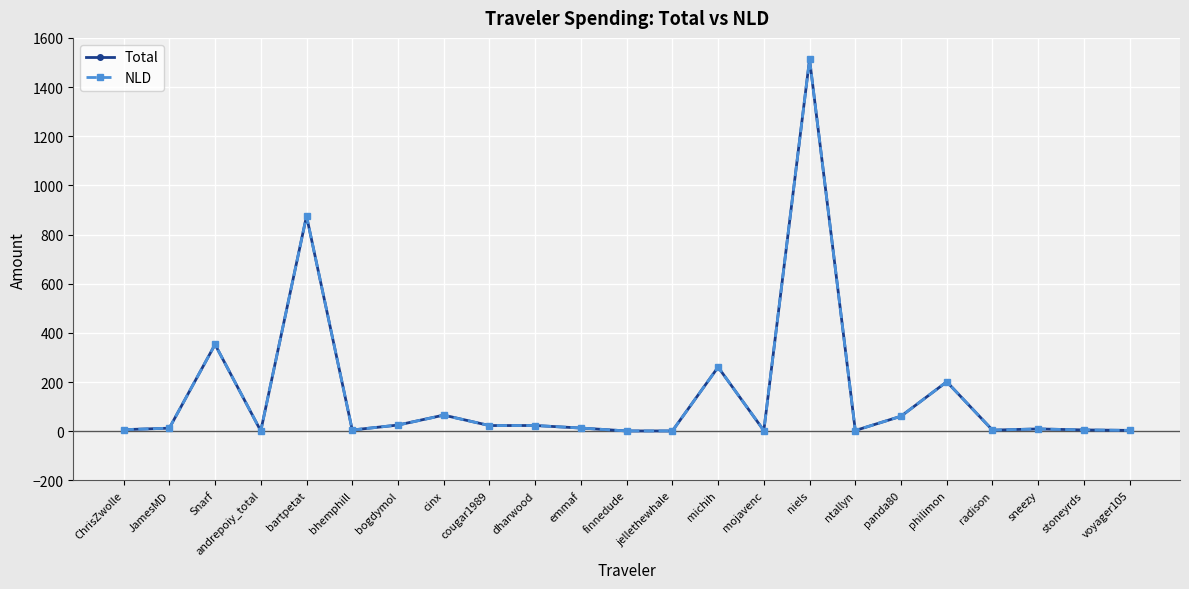

At which category is the sum across all series the highest?

niels